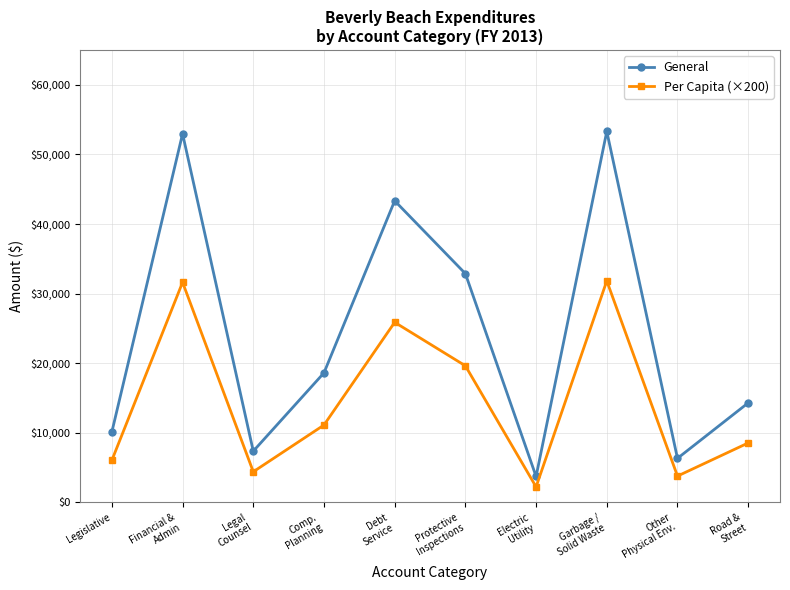

Rank the series by their average value, from highest to lowest.

General, Per Capita (×200)